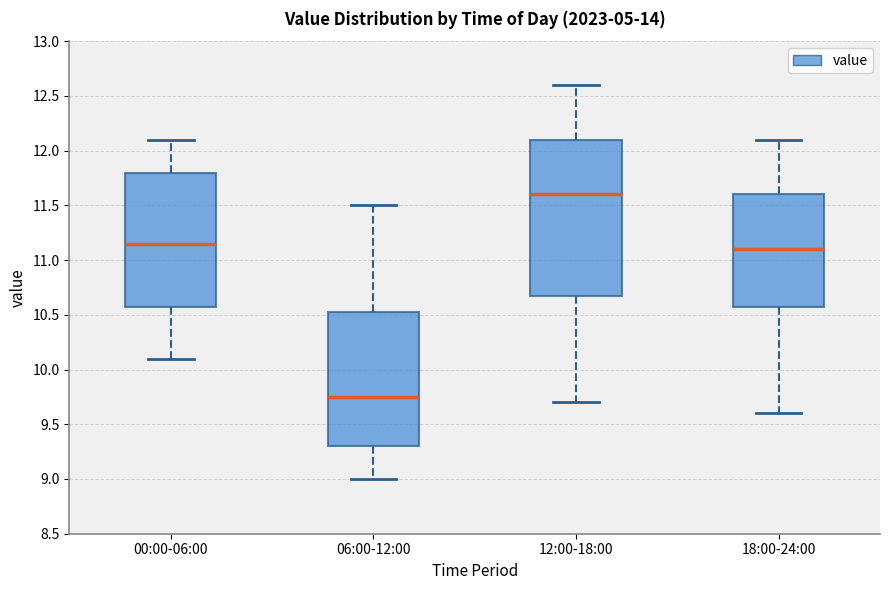

Where does the median line of the box for 06:00-12:00 sit on the y-axis? The values are not printed on the chart, so give them approximately, as read against the axis.

9.75